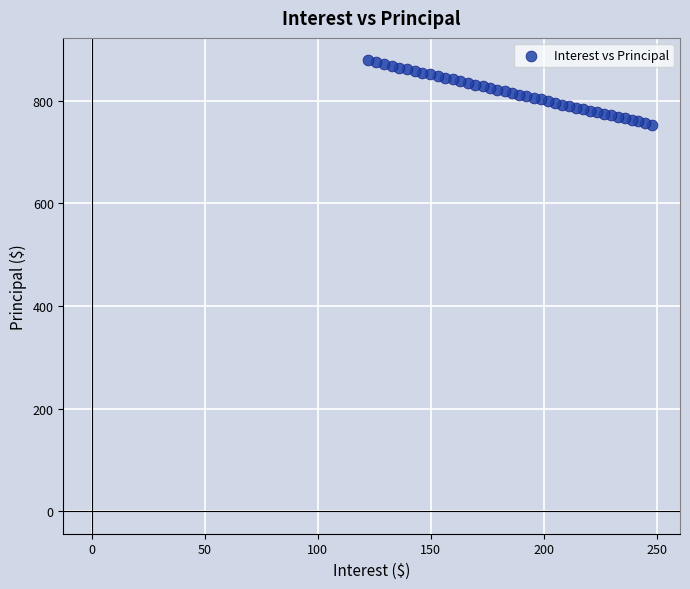

What is the range of Y values (max minus min)?

125